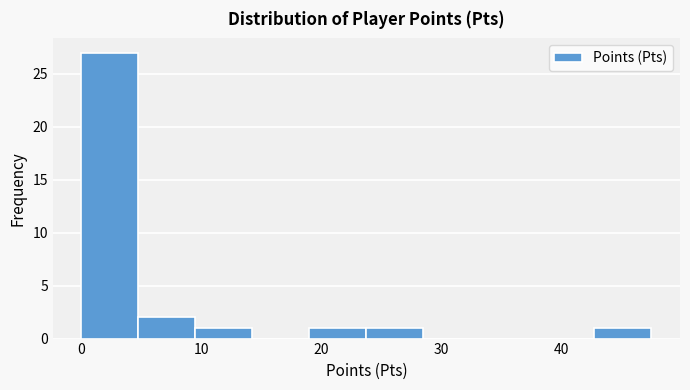

Reading left to right, transcribe this chart: for each bar, give the range it covers on the x-axis and its height. Neither the bar edges nor the heights are printed on the chart, so give them approximately, as read against the axes.

0 to 5: 27
5 to 10: 2
10 to 14: 1
14 to 19: 0
19 to 24: 1
24 to 29: 1
29 to 33: 0
33 to 38: 0
38 to 43: 0
43 to 48: 1